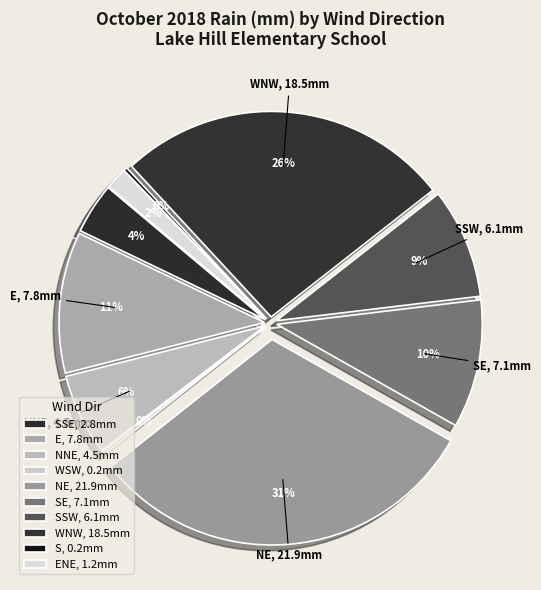

What percentage do SSW and SSE together represent?

12.7%